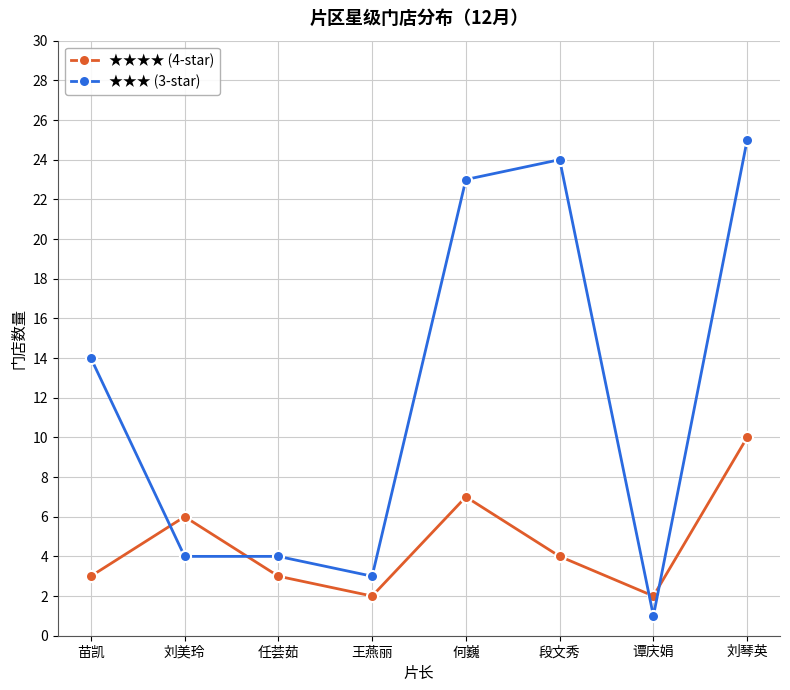

What position from the right is 刘琴英?

1